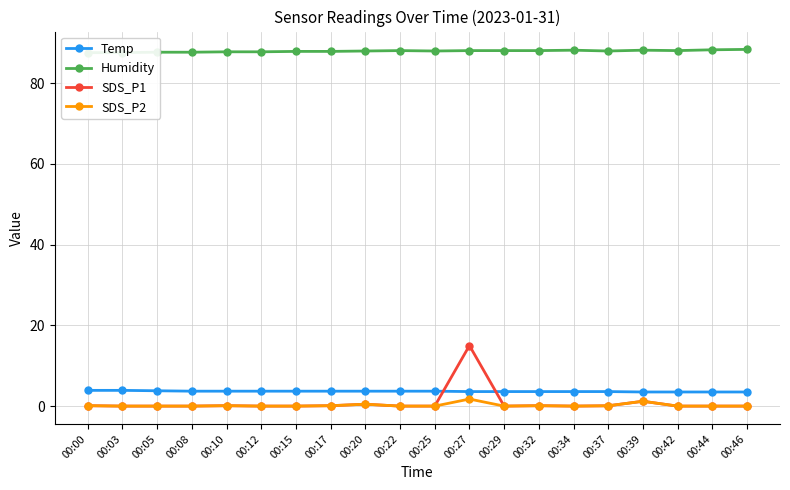

What is the spread (max minus min) of values at 00:05?

87.7